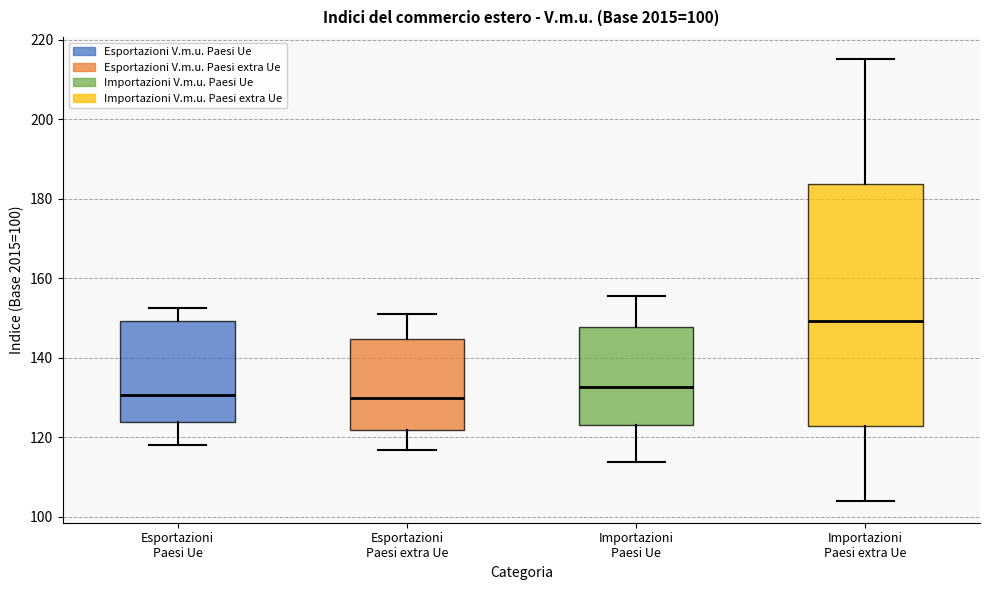

Which box is the tallest, from its lower edge to its upper edge?

Importazioni Paesi extra Ue